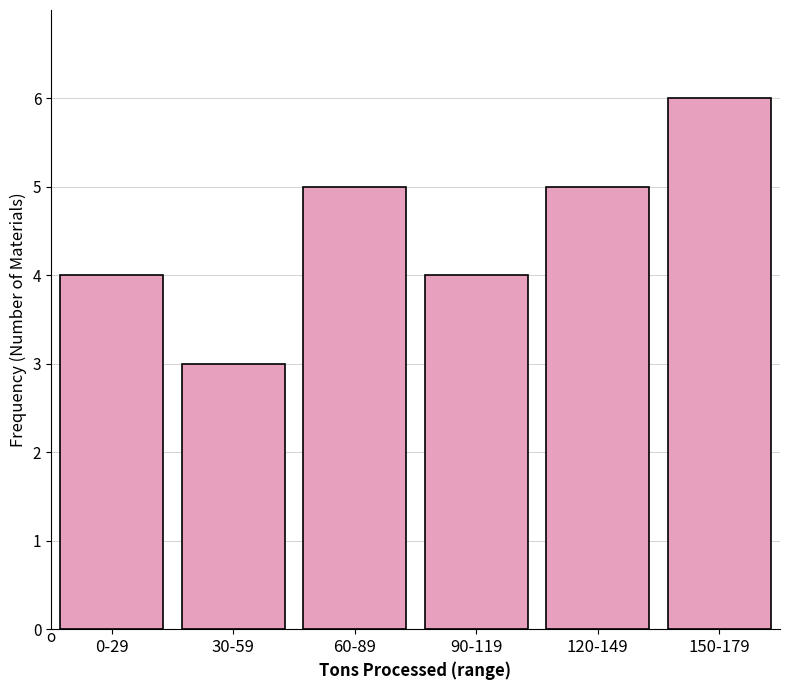

Reading left to right, transcribe all the data shown in this chart.

0-29=4	30-59=3	60-89=5	90-119=4	120-149=5	150-179=6